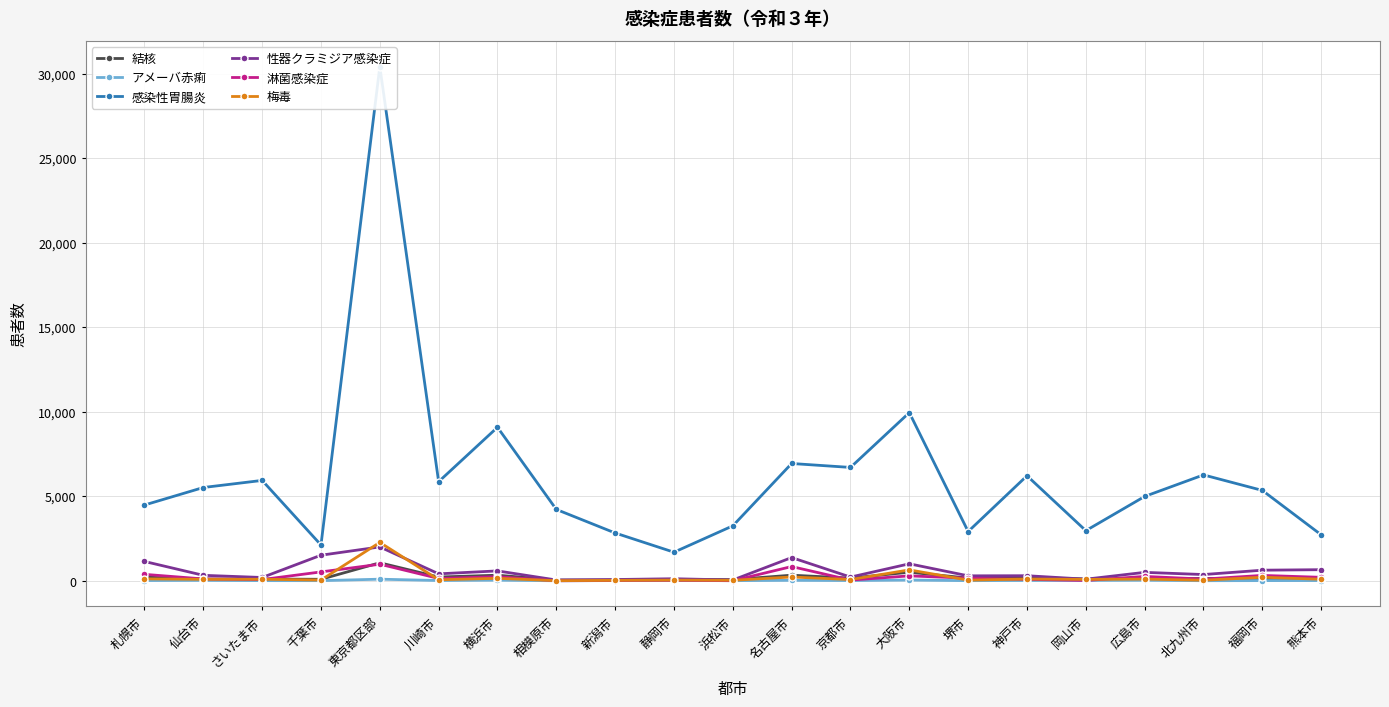

At which category does 感染性胃腸炎 reach its first local valley?

千葉市